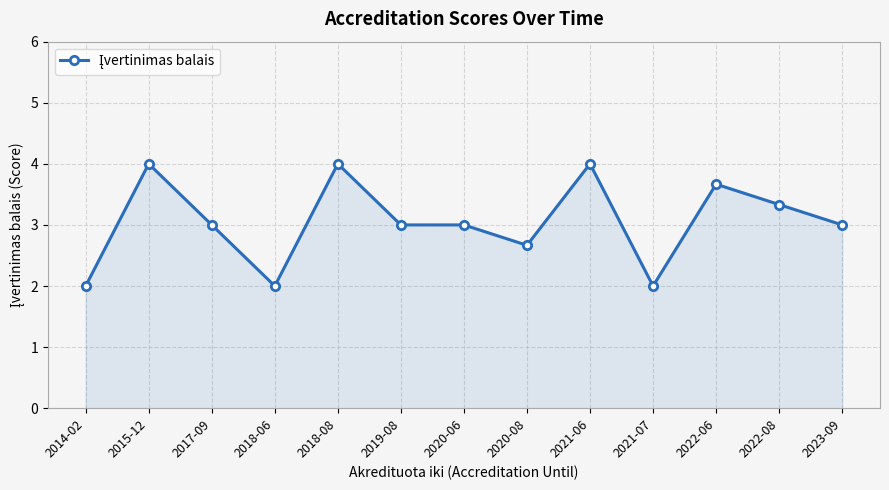

What is the sum of all values?

39.7